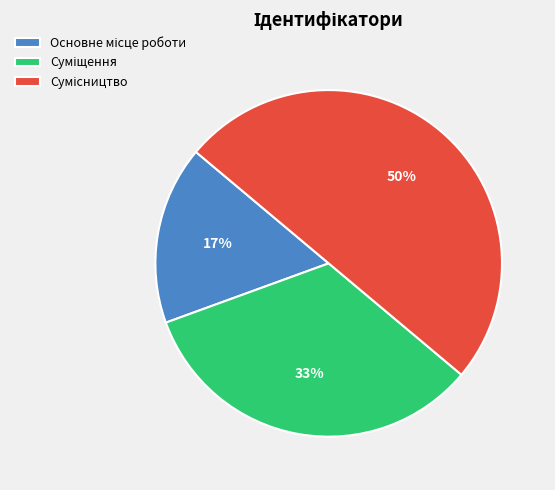

Count the number of slices in the pie.

3